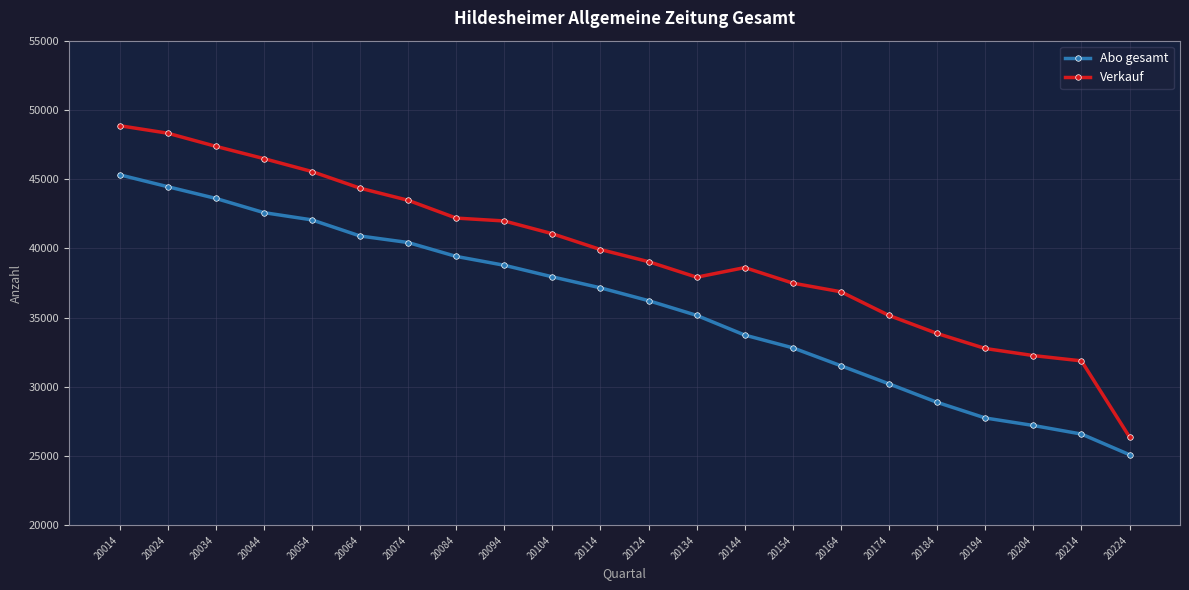

What is the approximate value of Verkauf at 20164, to the nearest 100?

36900